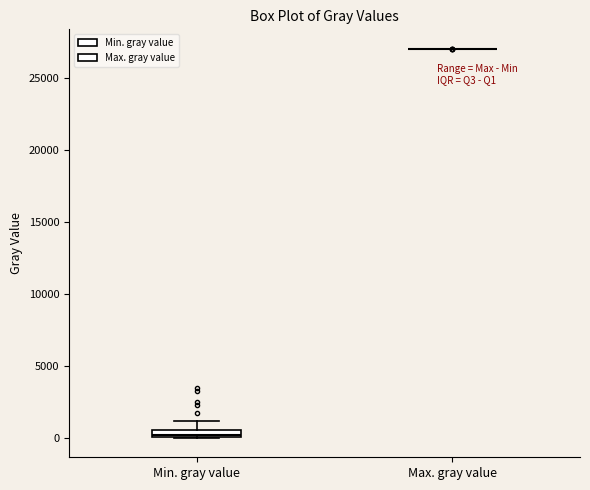

Where is the lower edge of the box for Min. gray value on the y-axis? The values are not printed on the chart, so give them approximately, as read against the axis.

0